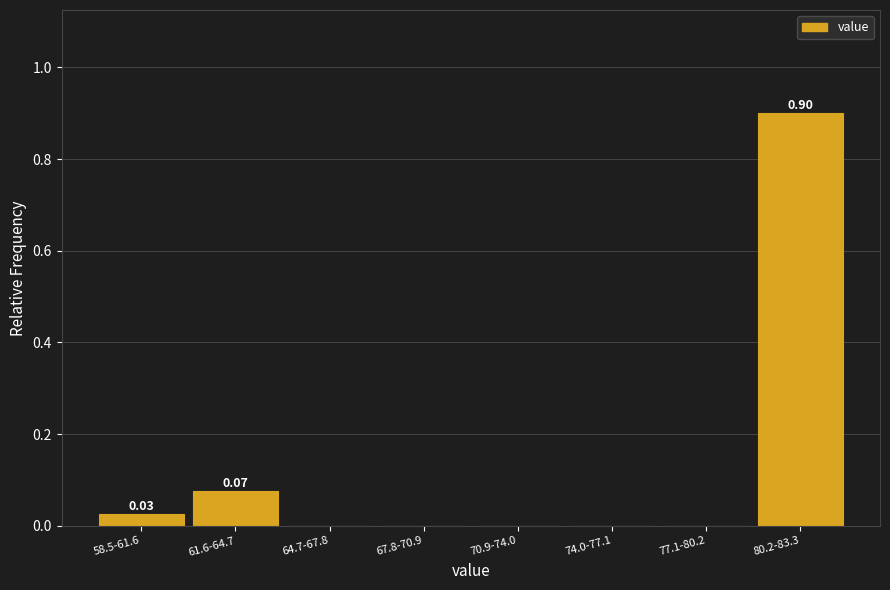

What is the change in value from 58.5-61.6 to 80.2-83.3?

+0.9